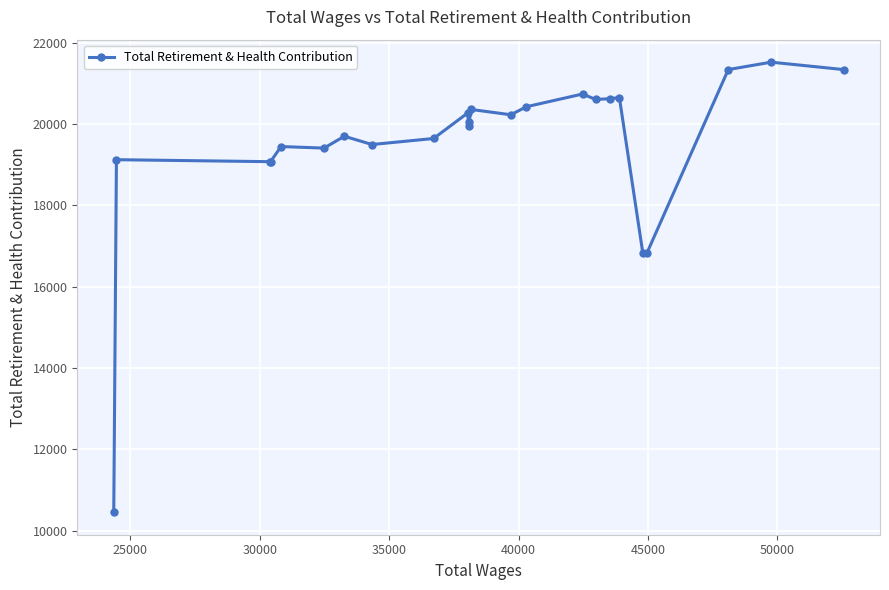

True or false: the data has more than 1 interior local peaks.

True